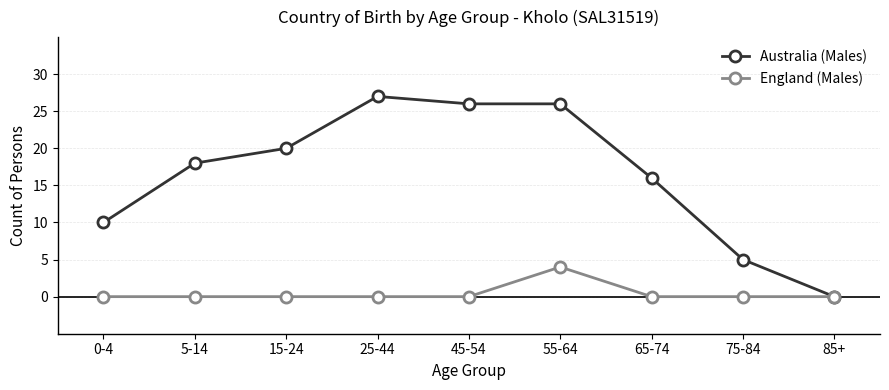

Is it true that England (Males) equals 0 at 5-14?

True